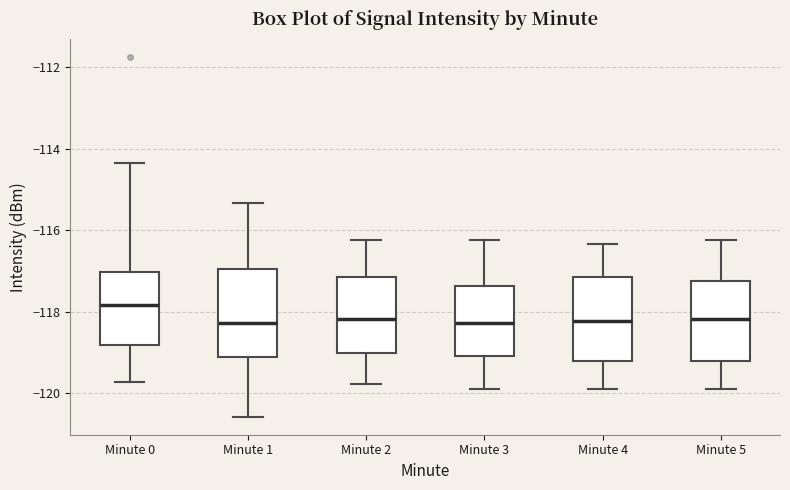

Reading left to right, read every box against the y-axis: the position of its median line, the range the box covers, and the ends of its whiskers. The values are not printed on the chart, so give them approximately, as read against the axis.

Minute 0: median -117.8, box -118.8 to -117.0, whiskers -119.8 to -114.4
Minute 1: median -118.2, box -119.2 to -117.0, whiskers -120.6 to -115.4
Minute 2: median -118.2, box -119.0 to -117.2, whiskers -119.8 to -116.2
Minute 3: median -118.2, box -119.0 to -117.4, whiskers -119.8 to -116.2
Minute 4: median -118.2, box -119.2 to -117.2, whiskers -119.8 to -116.4
Minute 5: median -118.2, box -119.2 to -117.2, whiskers -119.8 to -116.2